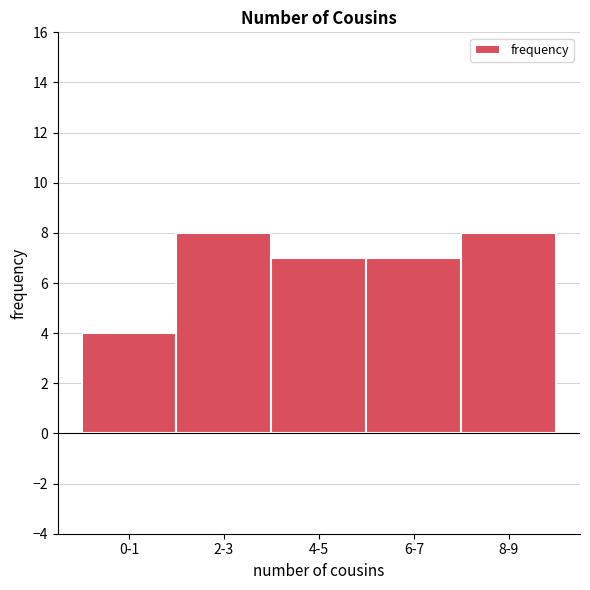

Reading left to right, list all the values displayed in this chart.

4	8	7	7	8